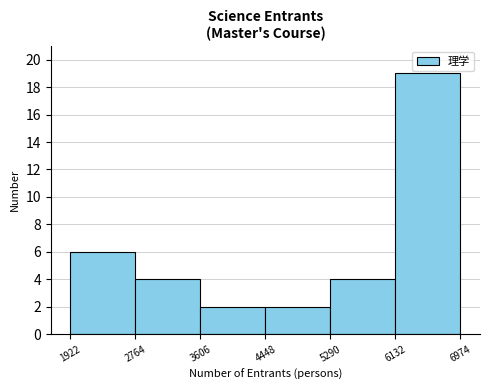

How tall is the bar that spans 5290 to 6132 on the x-axis? The values are not printed on the chart, so give them approximately, as read against the axis.

4